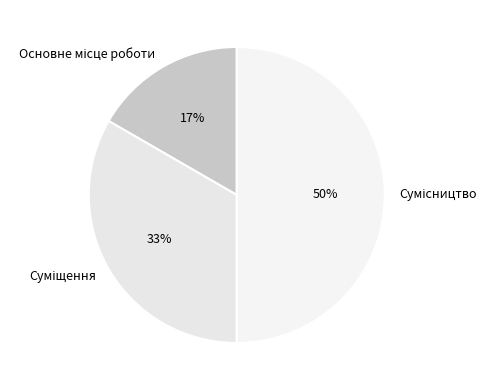

To the nearest percent, what is the difference between the largest and smallest slice percentages?

33%